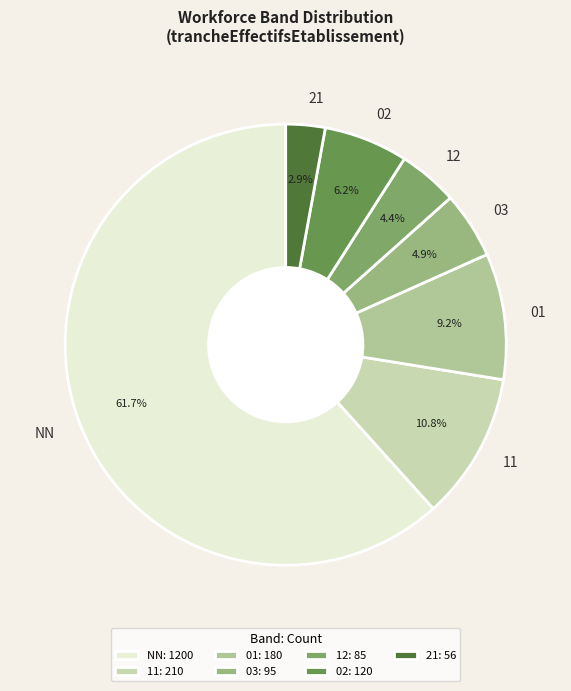

The 02 slice represents 21% of the pie. True or false?

False